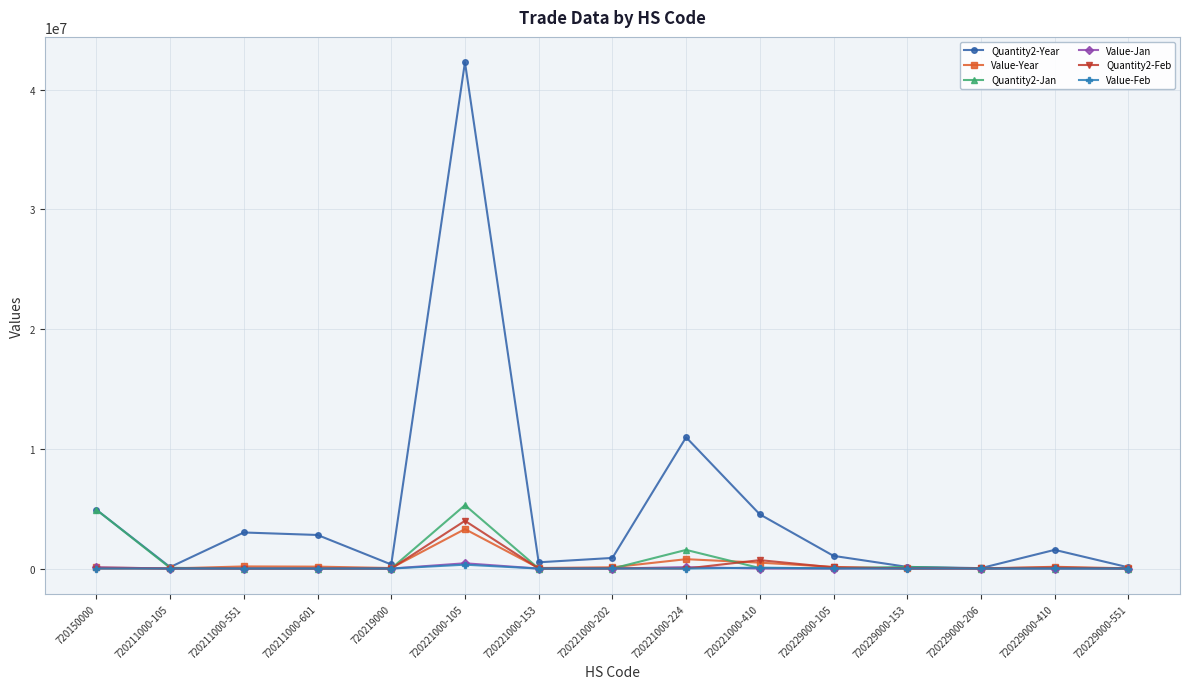

True or false: Quantity2-Year has more than 1 points higher than both neighbors.

True